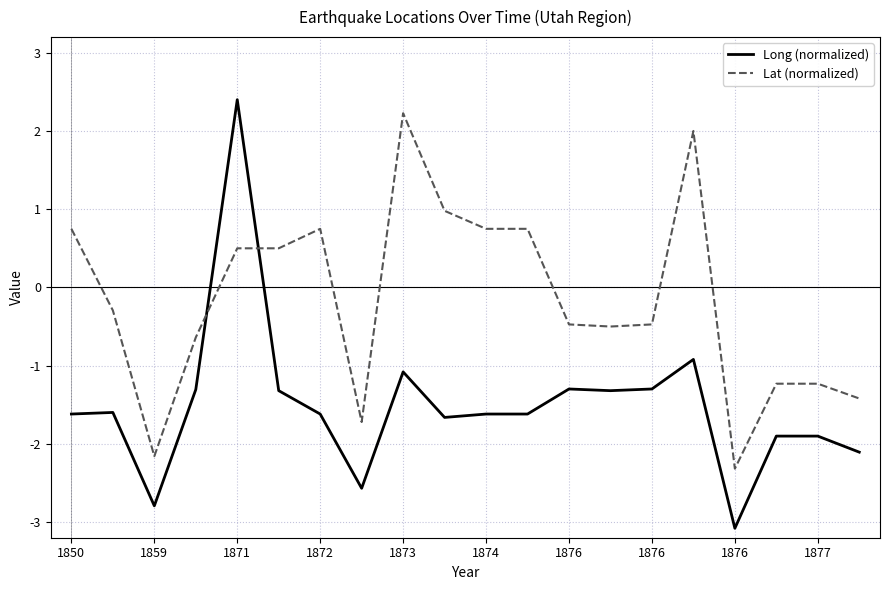

How many intersections are there between Long (normalized) and Lat (normalized)?

2